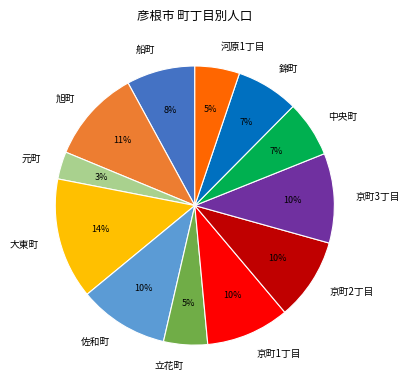

Do 京町3丁目 and 錦町 together represent more than half of the pie?

No